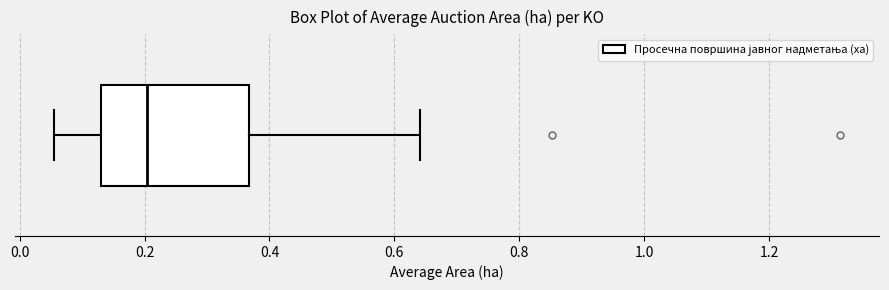

Transcribe this box plot: give where the median line is, the range the box spans, and where the two whiskers end, as read against the x-axis. The values are not printed on the chart, so give them approximately, as read against the axis.

median 0.20, box 0.14 to 0.36, whiskers 0.06 to 0.64